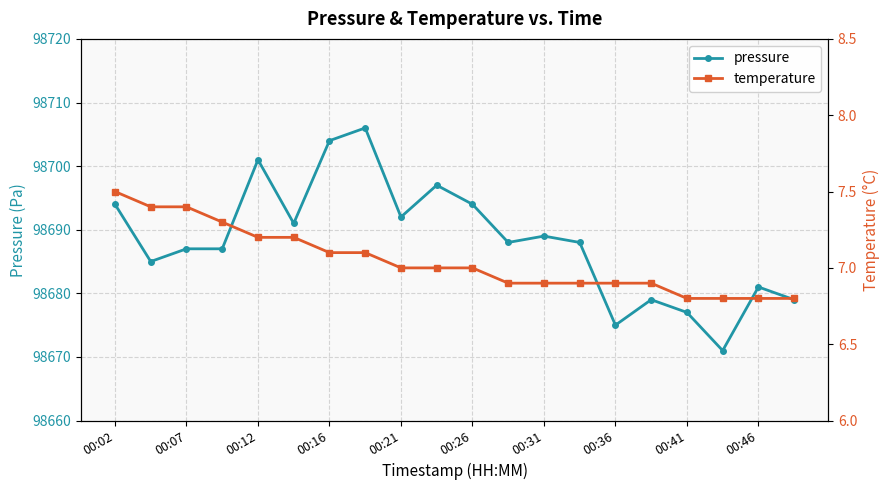

What is the difference between the maximum and minimum values in the pressure series?

35